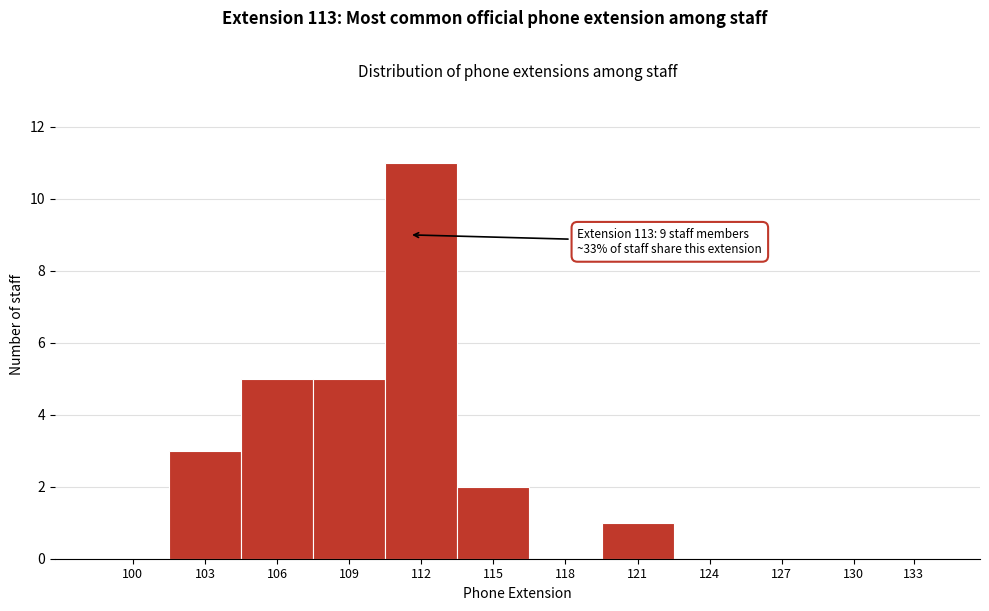

Reading left to right, transcribe all the data shown in this chart.

100=0	103=3	106=5	109=5	112=11	115=2	118=0	121=1	124=0	127=0	130=0	133=0